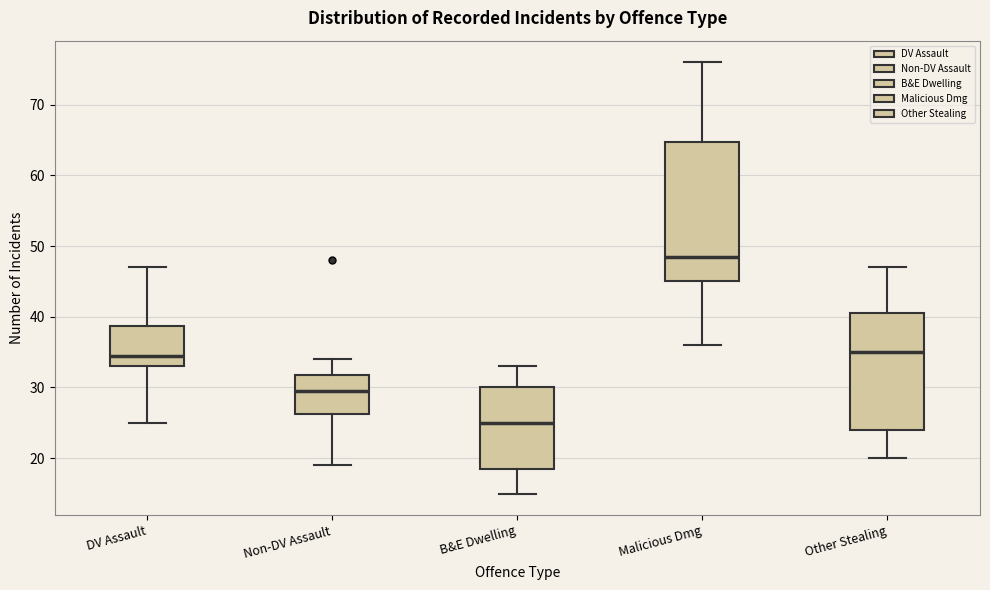

Which box's median line is the highest?

Malicious Dmg